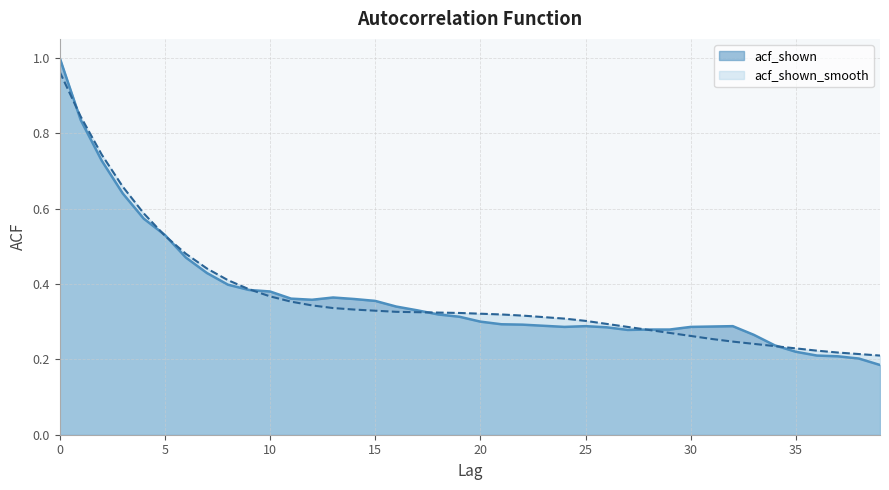

What is the difference between the maximum and minimum values in the acf_shown series?

0.8